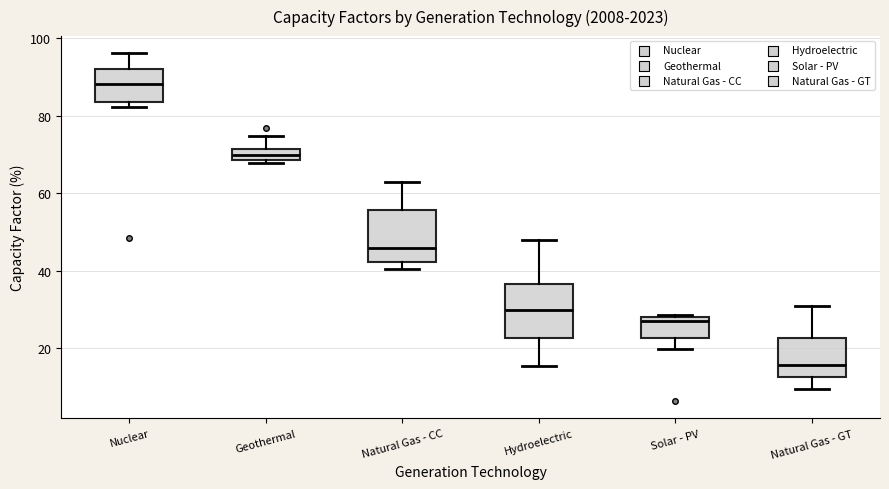

Where is the lower edge of the box for Hydroelectric on the y-axis? The values are not printed on the chart, so give them approximately, as read against the axis.

22